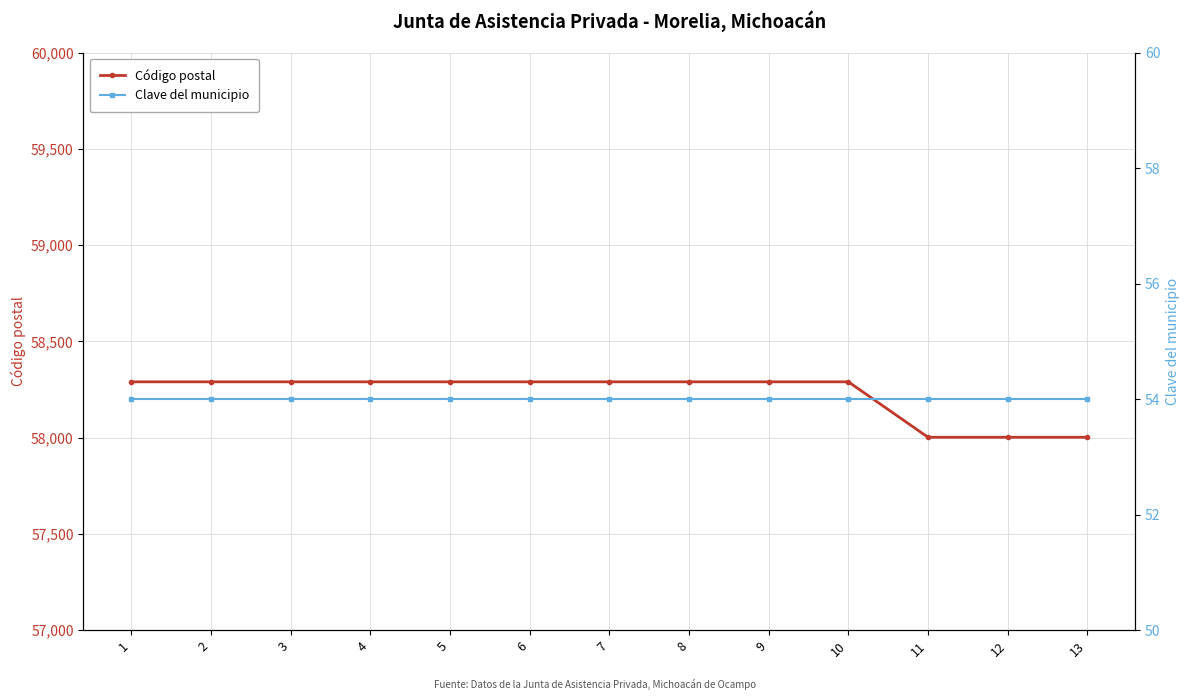

Which series has the largest total across all categories?

Código postal